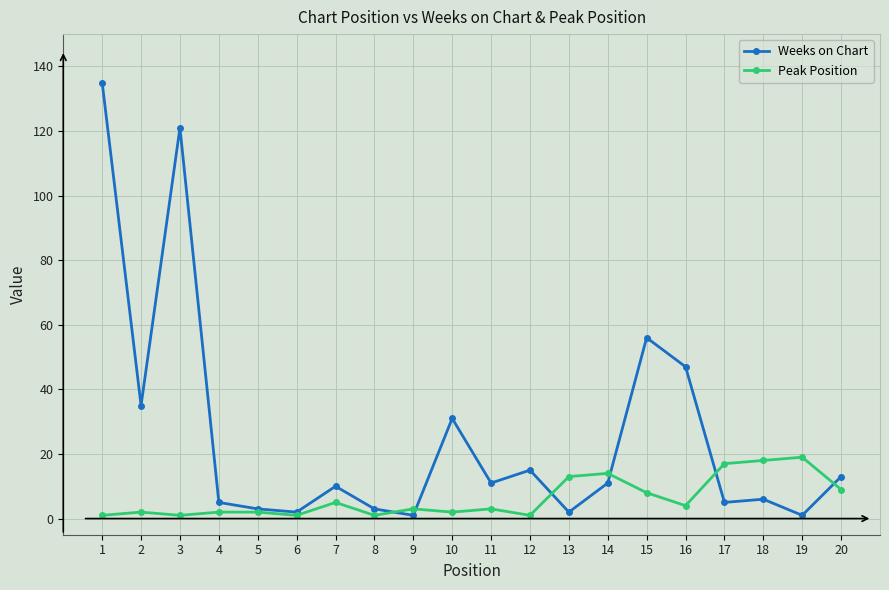

At which category is the sum across all series the highest?

1